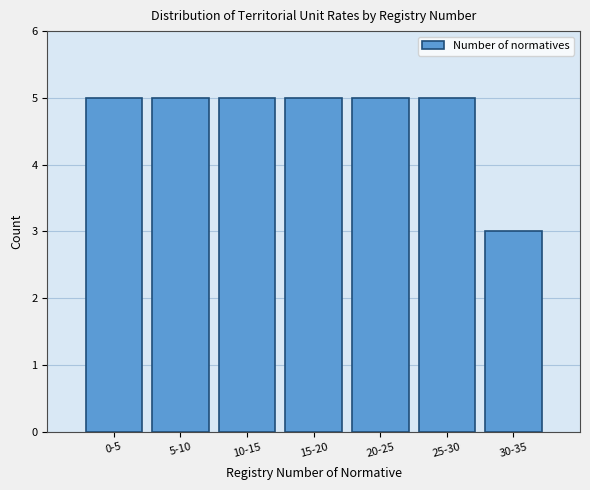

Reading right to left, what are all the values shown in this chart?

3	5	5	5	5	5	5